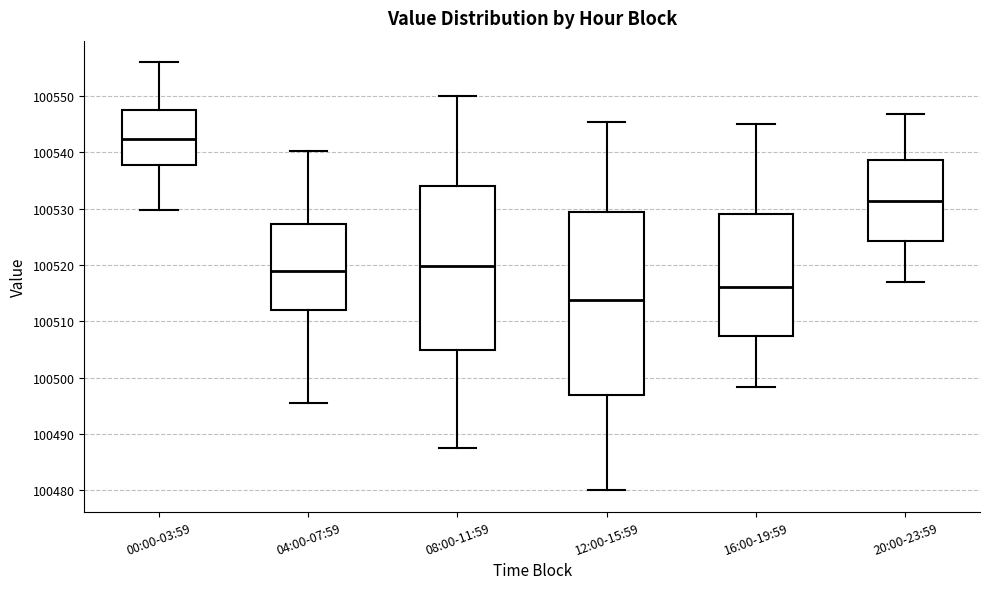

Where does the median line of the box for 16:00-19:59 sit on the y-axis? The values are not printed on the chart, so give them approximately, as read against the axis.

100516